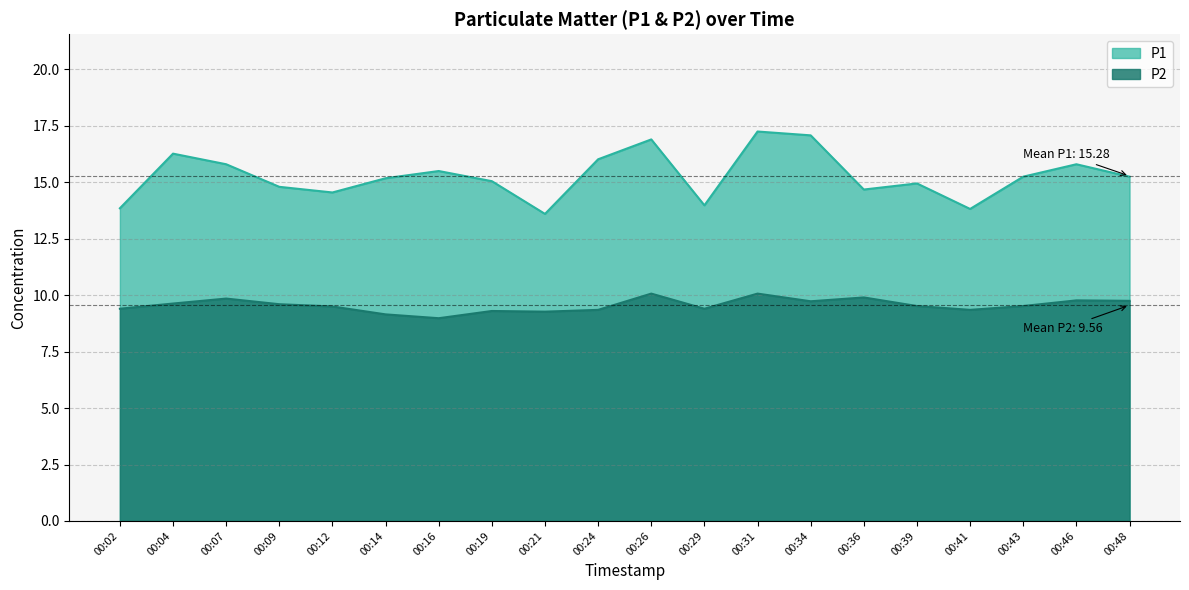

How many categories are shown in the chart?

20